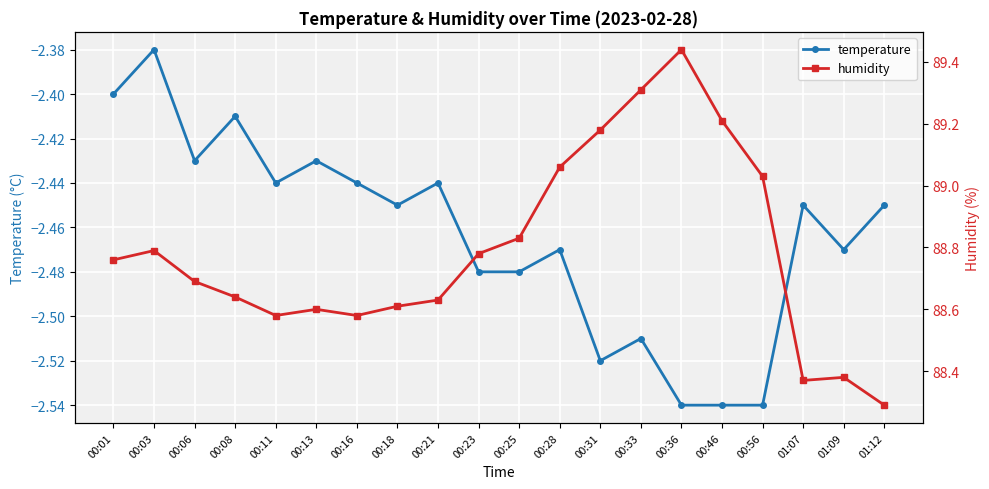

What is the value of the temperature point at the 8th from the left?

-2.5